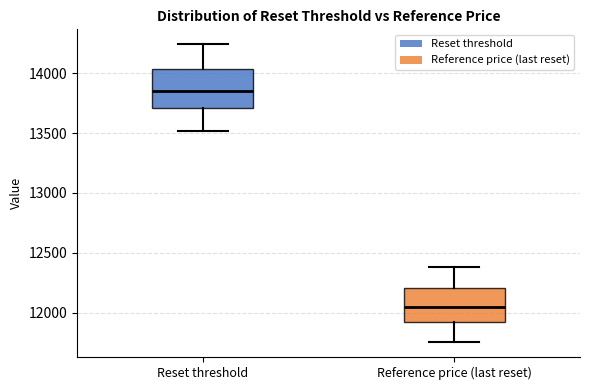

Which box has the lowest median line?

Reference price (last reset)